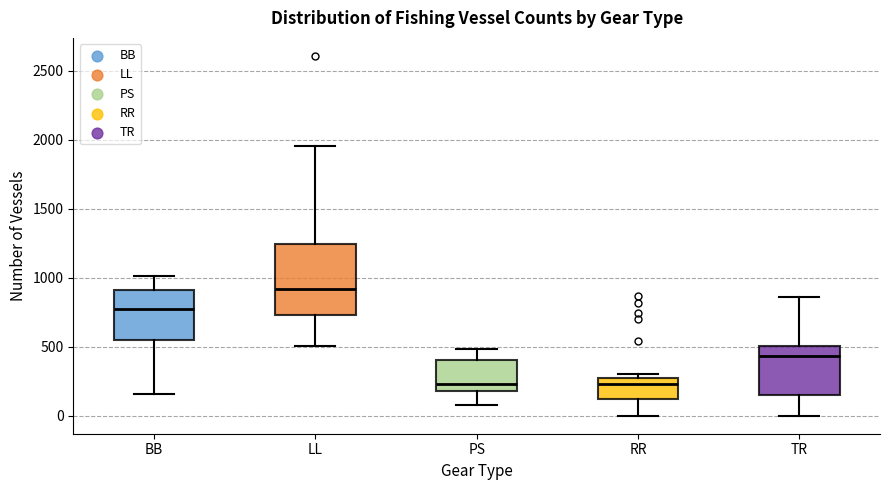

Where does the lower whisker of the box for LL end on the y-axis? The values are not printed on the chart, so give them approximately, as read against the axis.

500